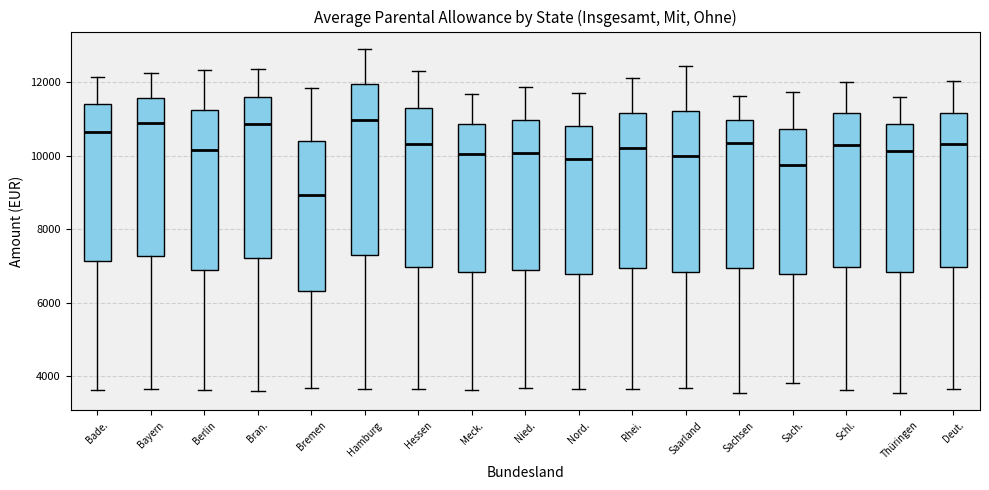

Where is the upper edge of the box for Berlin on the y-axis? The values are not printed on the chart, so give them approximately, as read against the axis.

11200